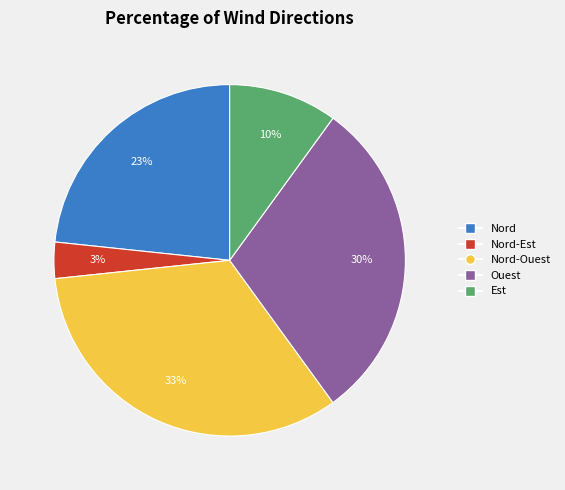

To the nearest percent, what is the average slice percentage?

20%